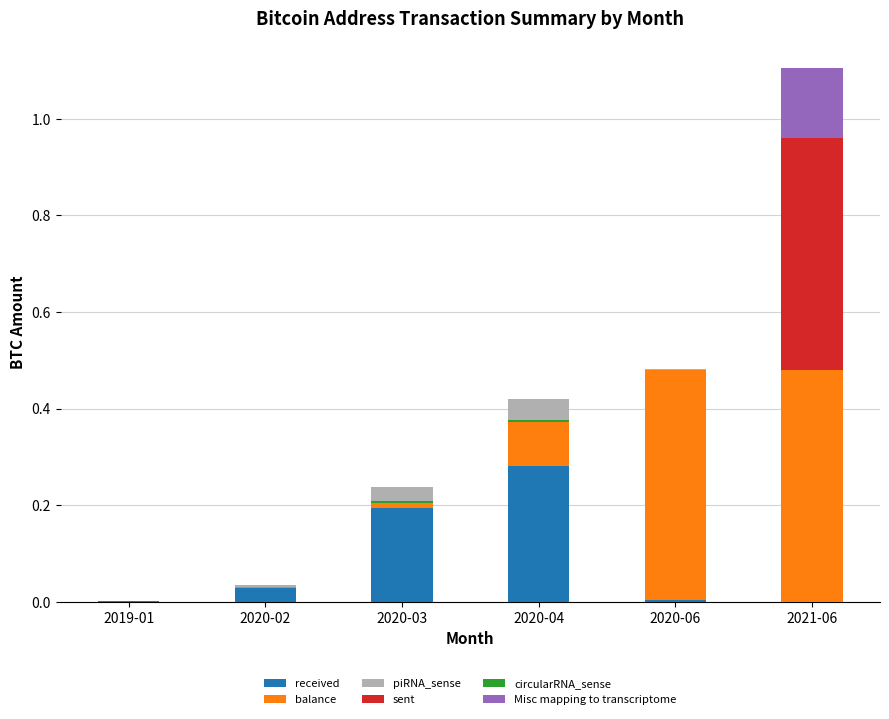

True or false: received has a value of 0.1 at 2020-03.

False